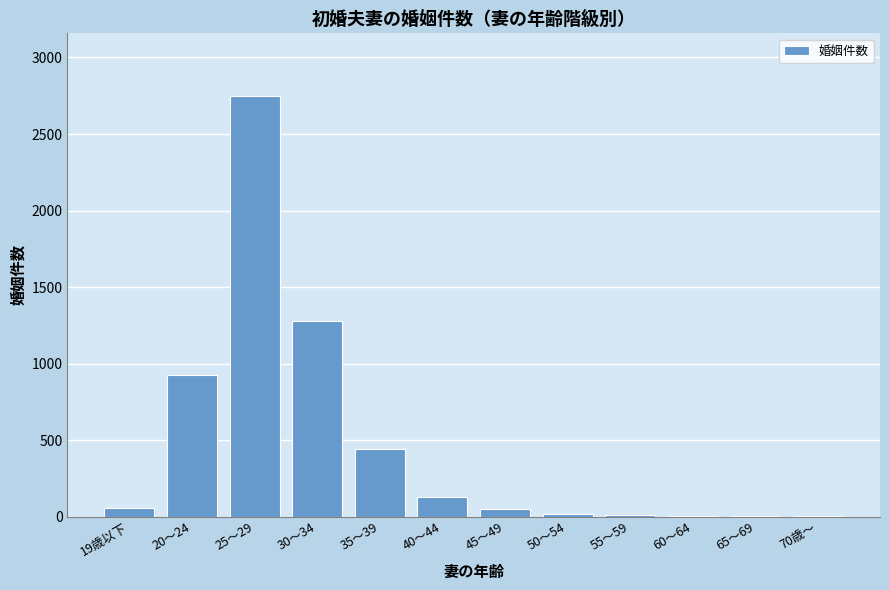

At which label is the value closest to 1373?

30～34